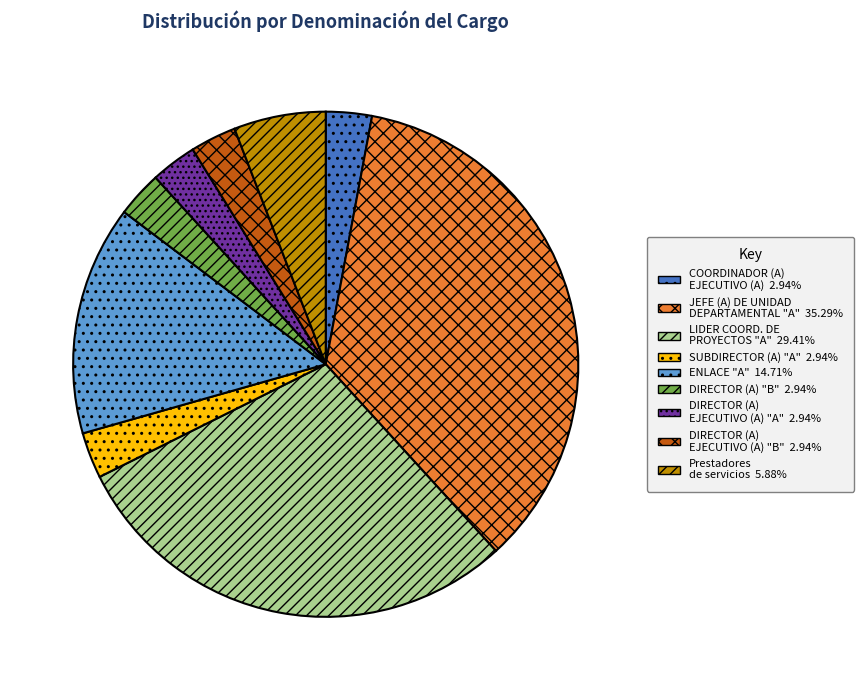

Is there a majority slice in this chart?

No